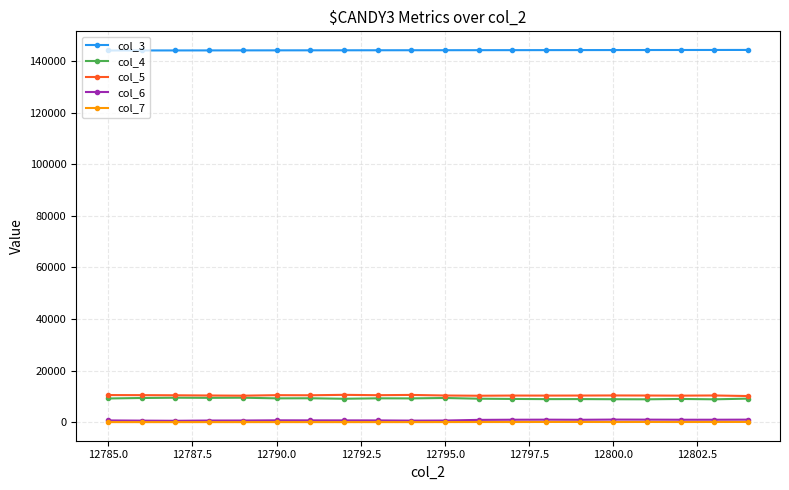

True or false: col_4 and col_3 intersect in this chart.

False